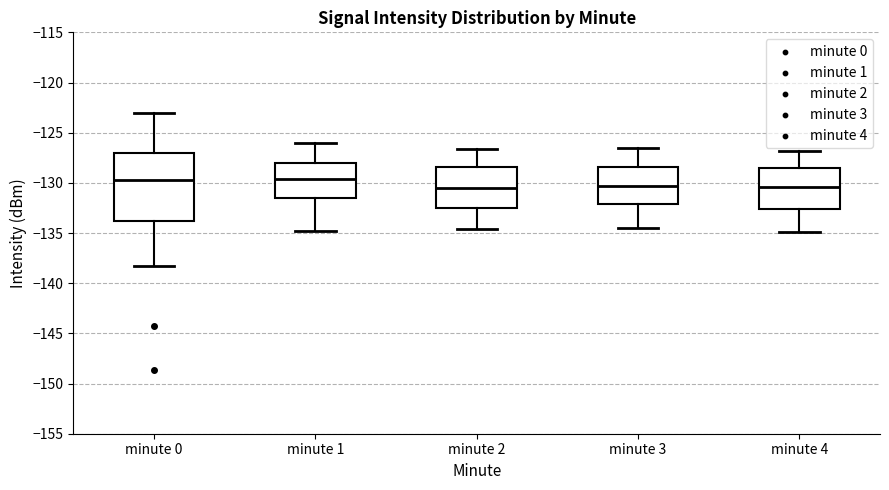

Reading left to right, transcribe this box plot: for each box, give where its median line is, the range the box spans, and where its two whiskers end, as read against the y-axis. The values are not printed on the chart, so give them approximately, as read against the axis.

minute 0: median -129.5, box -134.0 to -127.0, whiskers -138.5 to -123.0
minute 1: median -129.5, box -131.5 to -128.0, whiskers -135.0 to -126.0
minute 2: median -130.5, box -132.5 to -128.5, whiskers -134.5 to -126.5
minute 3: median -130.5, box -132.0 to -128.5, whiskers -134.5 to -126.5
minute 4: median -130.5, box -132.5 to -128.5, whiskers -135.0 to -127.0